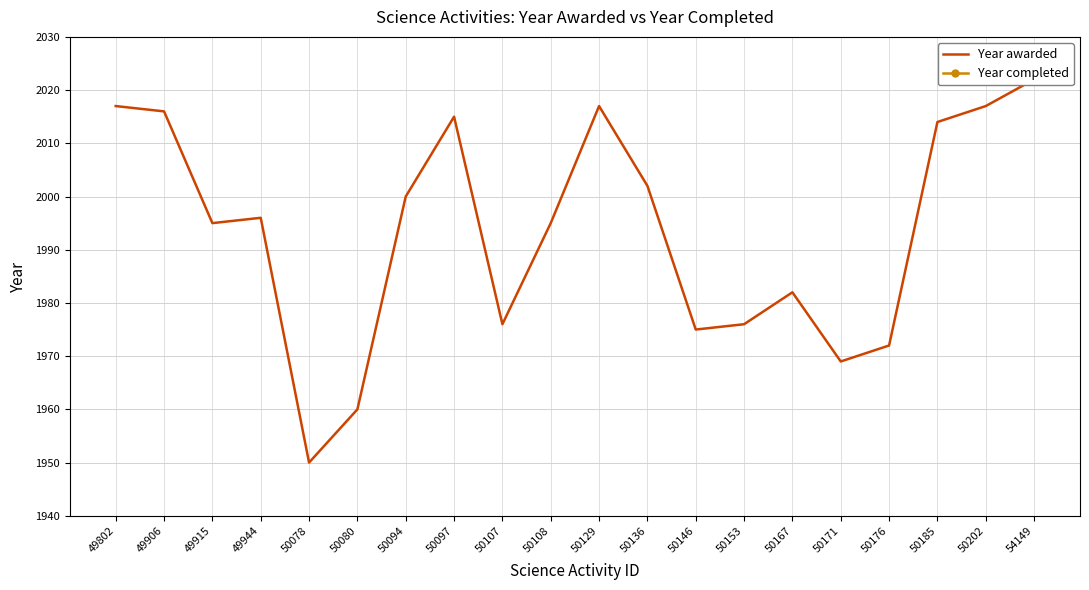

Where is Year awarded nearest to the value 1986?

50167